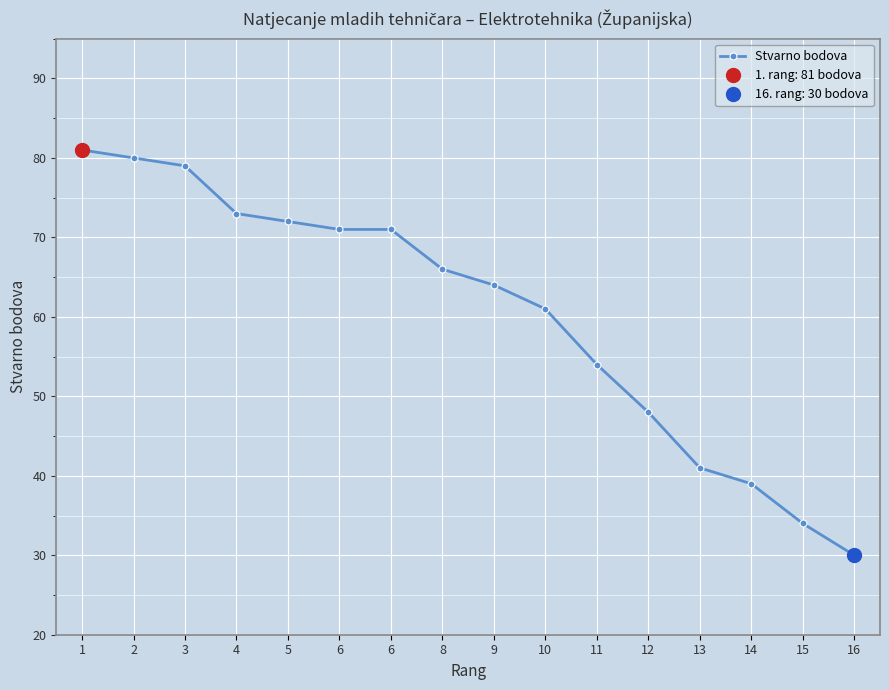

Count the number of categories in the chart.

16